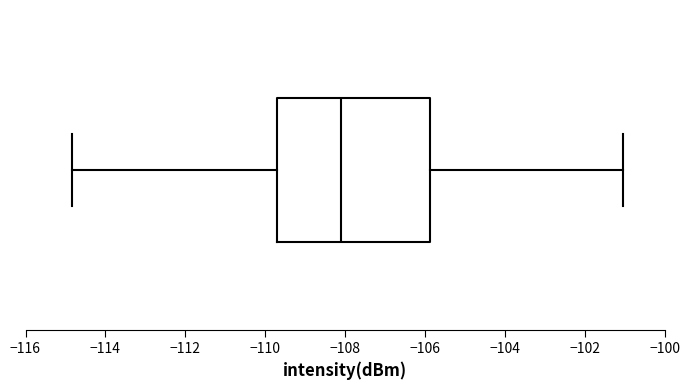

Where is the left edge of the box on the x-axis? The values are not printed on the chart, so give them approximately, as read against the axis.

-109.8